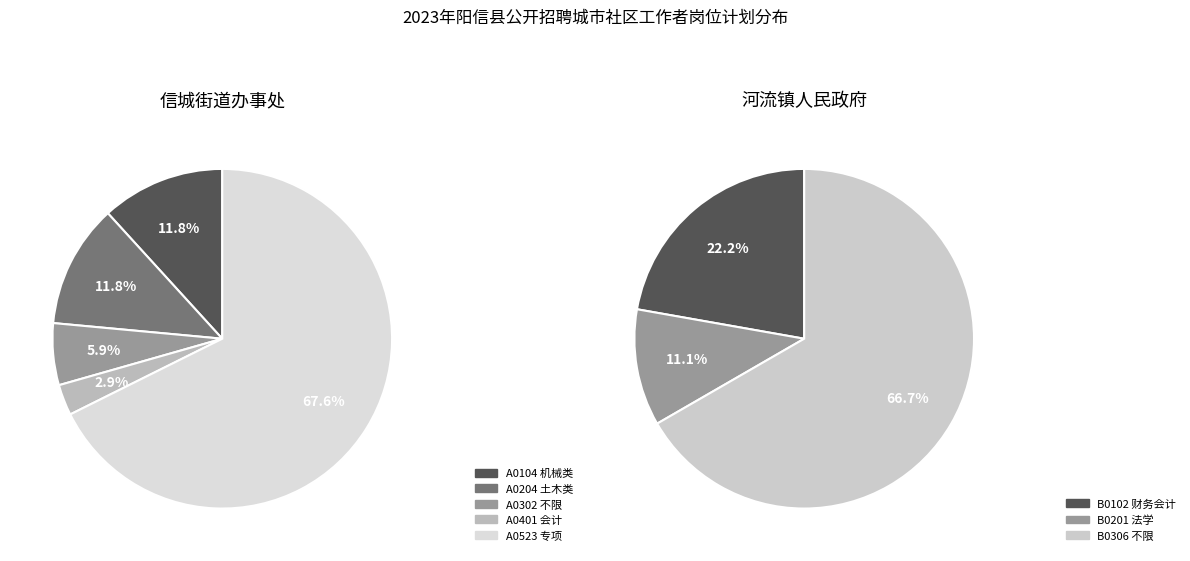

Count the number of slices in the pie.

5